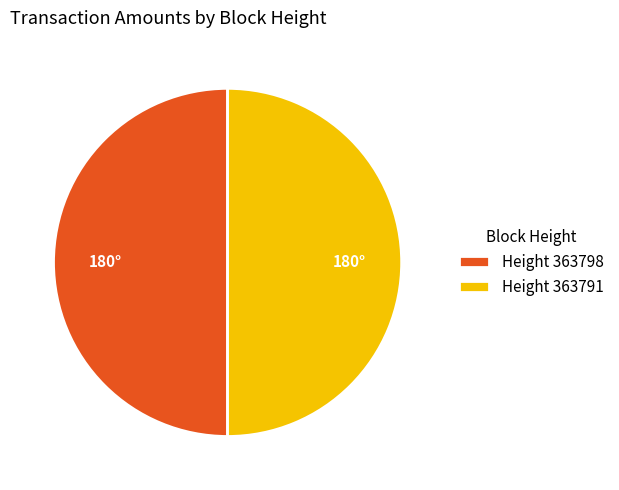

Approximately how many times larger is the value at Height 363791 compared to Height 363798?

1.0